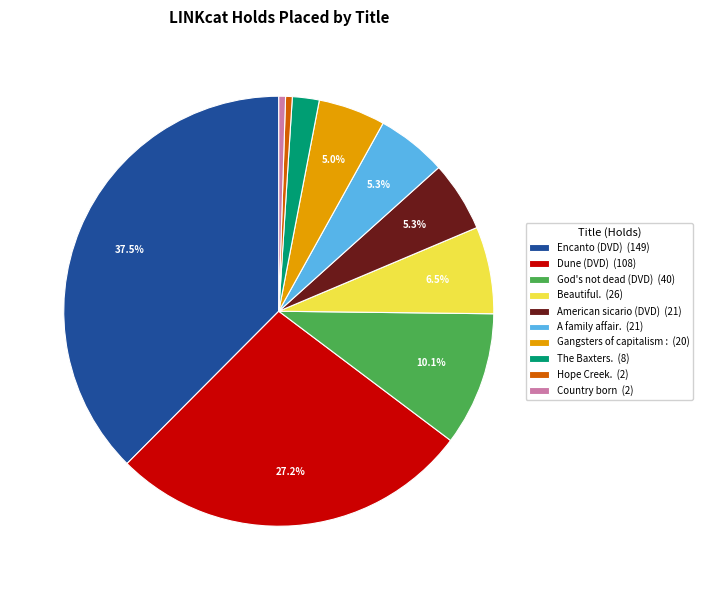

Combined, do Hope Creek. and Dune (DVD) account for over 50%?

No